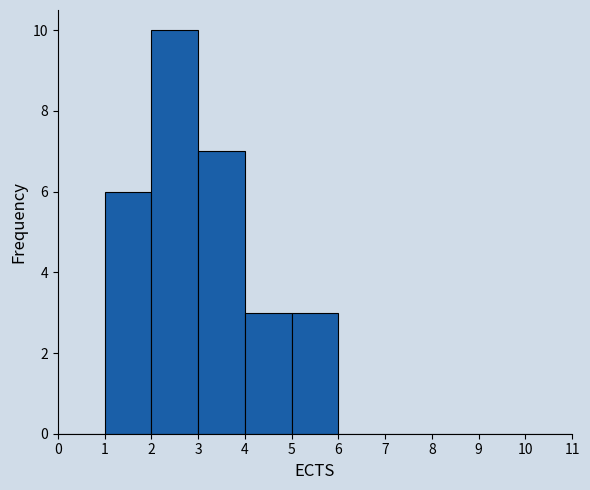

Which range on the x-axis has the tallest bar?

2 to 3